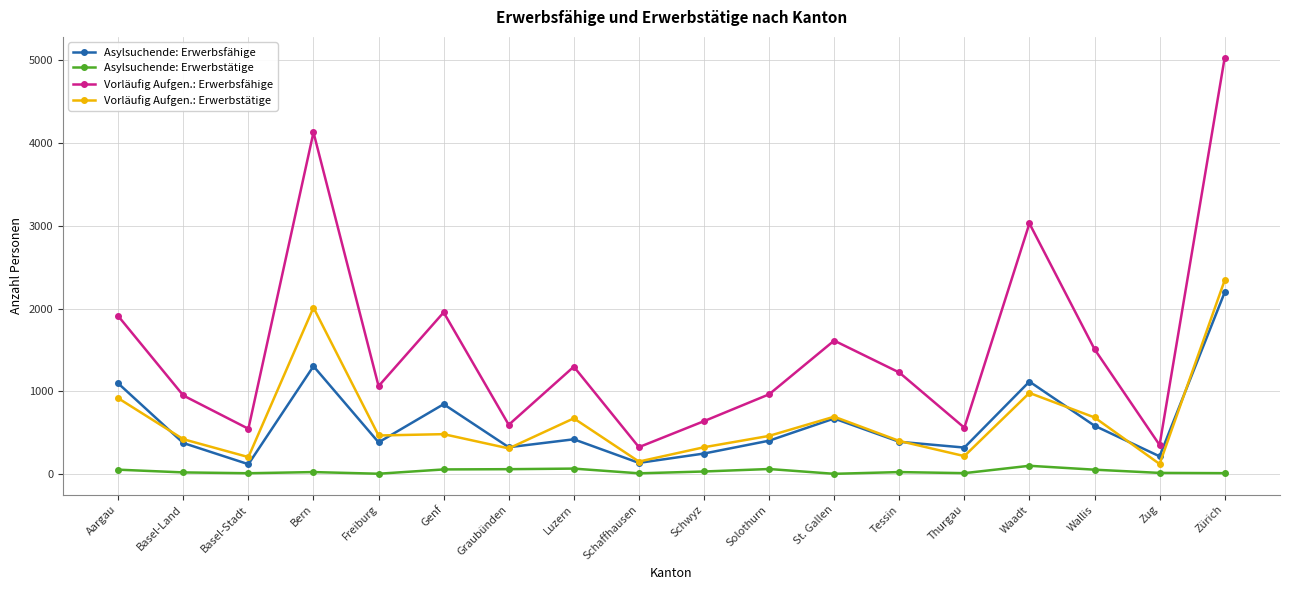

What is the lowest value of the Asylsuchende: Erwerbsfähige series?

120